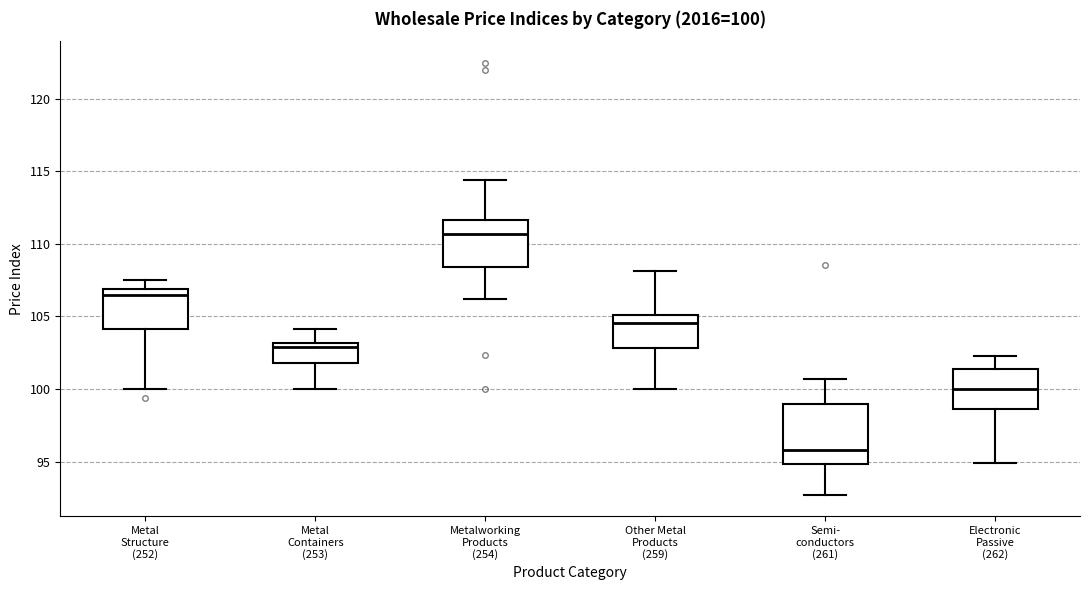

Which box is the tallest, from its lower edge to its upper edge?

Semi- conductors (261)